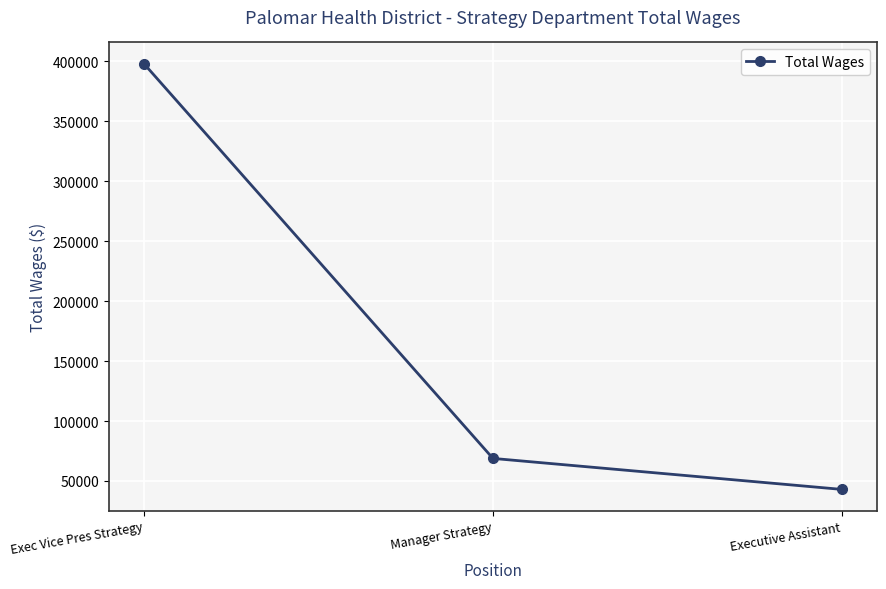

Is it true that the value at Manager Strategy is 68787?

True